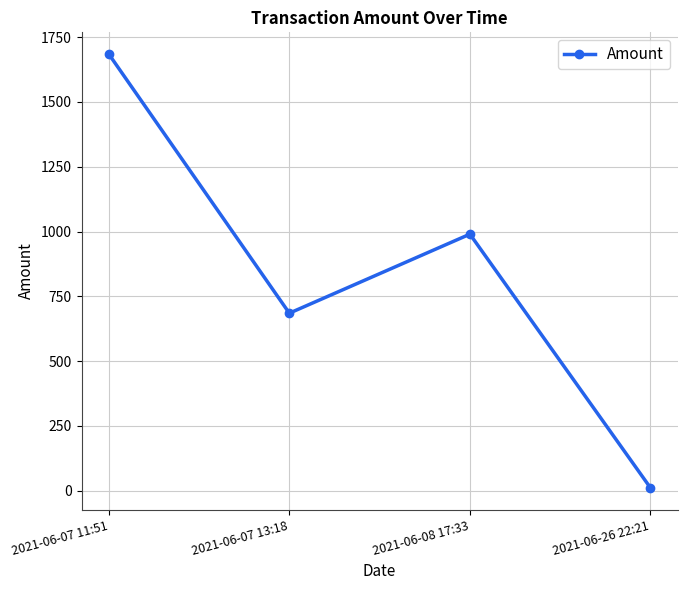

Reading left to right, what are all the values shown in this chart?

1684.9	685.0	990.0	11.0